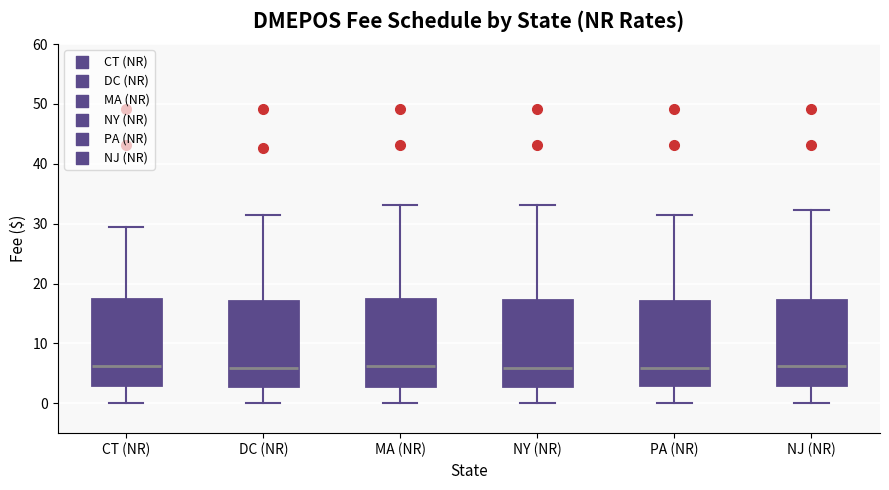

Reading left to right, read every box against the y-axis: the position of its median line, the range the box covers, and the ends of its whiskers. The values are not printed on the chart, so give them approximately, as read against the axis.

CT (NR): median 6, box 3 to 17, whiskers 0 to 29
DC (NR): median 6, box 3 to 17, whiskers 0 to 31
MA (NR): median 6, box 3 to 17, whiskers 0 to 33
NY (NR): median 6, box 3 to 17, whiskers 0 to 33
PA (NR): median 6, box 3 to 17, whiskers 0 to 31
NJ (NR): median 6, box 3 to 17, whiskers 0 to 32